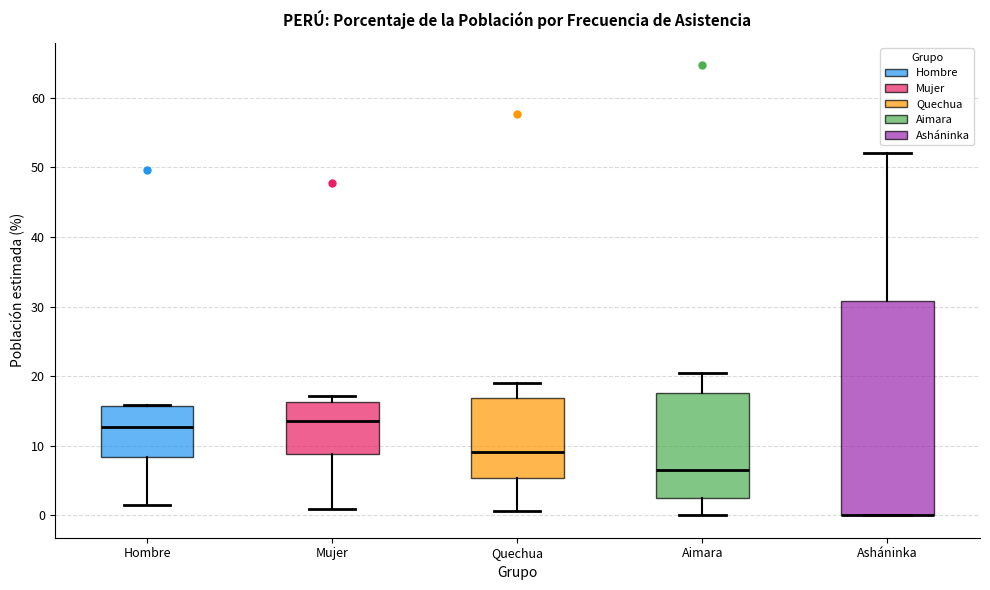

Where does the lower whisker of the box for Quechua end on the y-axis? The values are not printed on the chart, so give them approximately, as read against the axis.

1